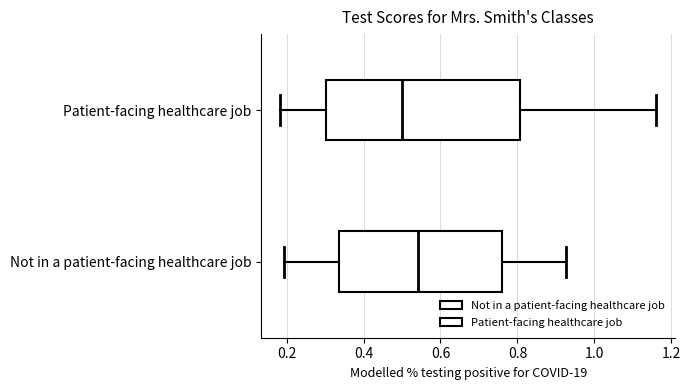

Where does the median line of the box for Not in a patient-facing healthcare job sit on the x-axis? The values are not printed on the chart, so give them approximately, as read against the axis.

0.54